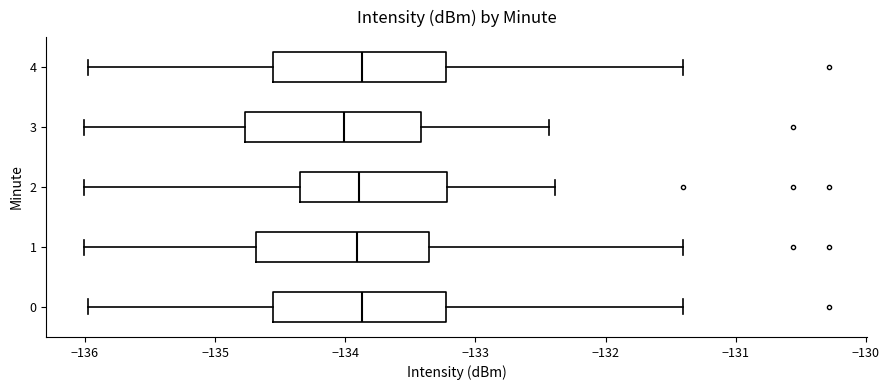

Reading bottom to top, transcribe this box plot: for each box, give where its median line is, the range the box spans, and where its two whiskers end, as read against the x-axis. The values are not printed on the chart, so give them approximately, as read against the axis.

0: median -133.9, box -134.6 to -133.2, whiskers -136.0 to -131.4
1: median -133.9, box -134.7 to -133.4, whiskers -136.0 to -131.4
2: median -133.9, box -134.4 to -133.2, whiskers -136.0 to -132.4
3: median -134.0, box -134.8 to -133.4, whiskers -136.0 to -132.4
4: median -133.9, box -134.6 to -133.2, whiskers -136.0 to -131.4